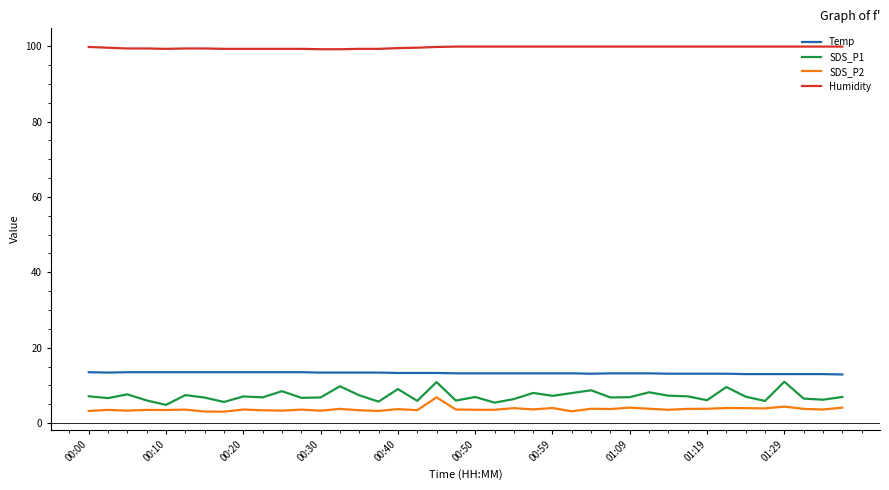

Which series has the largest total across all categories?

Humidity